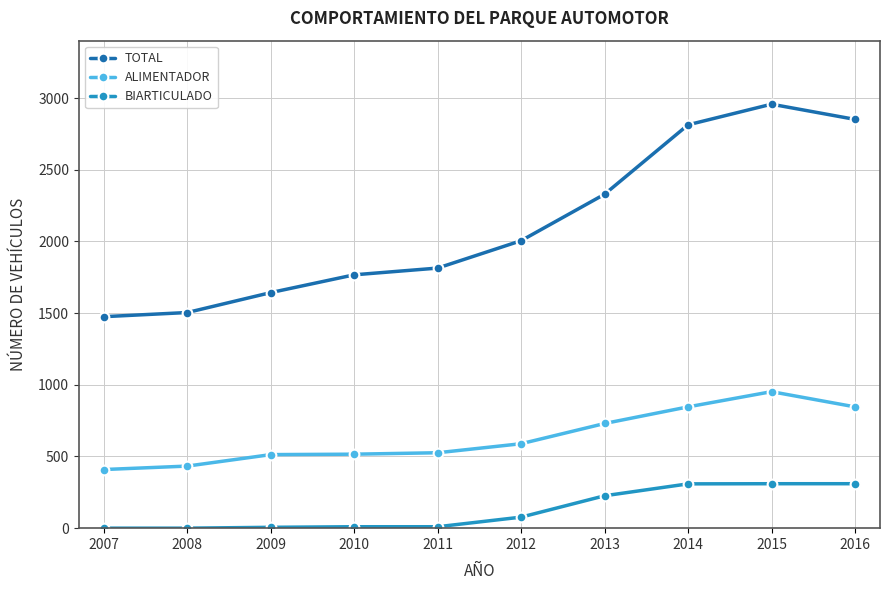

What is the sum of the ALIMENTADOR values at 2008 and 2012?

1022